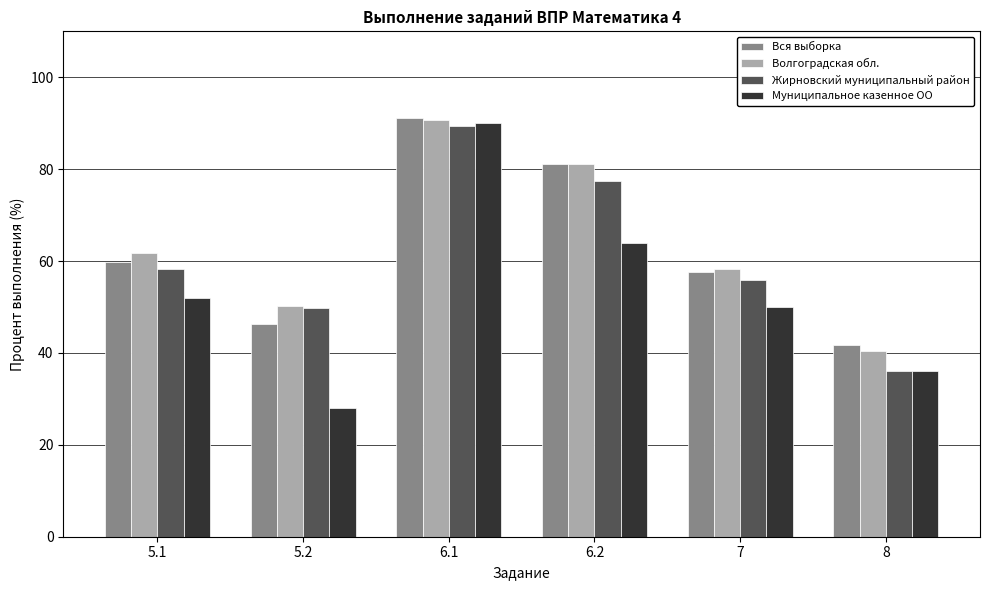

At how many categories does at least one series exceed 39?

6